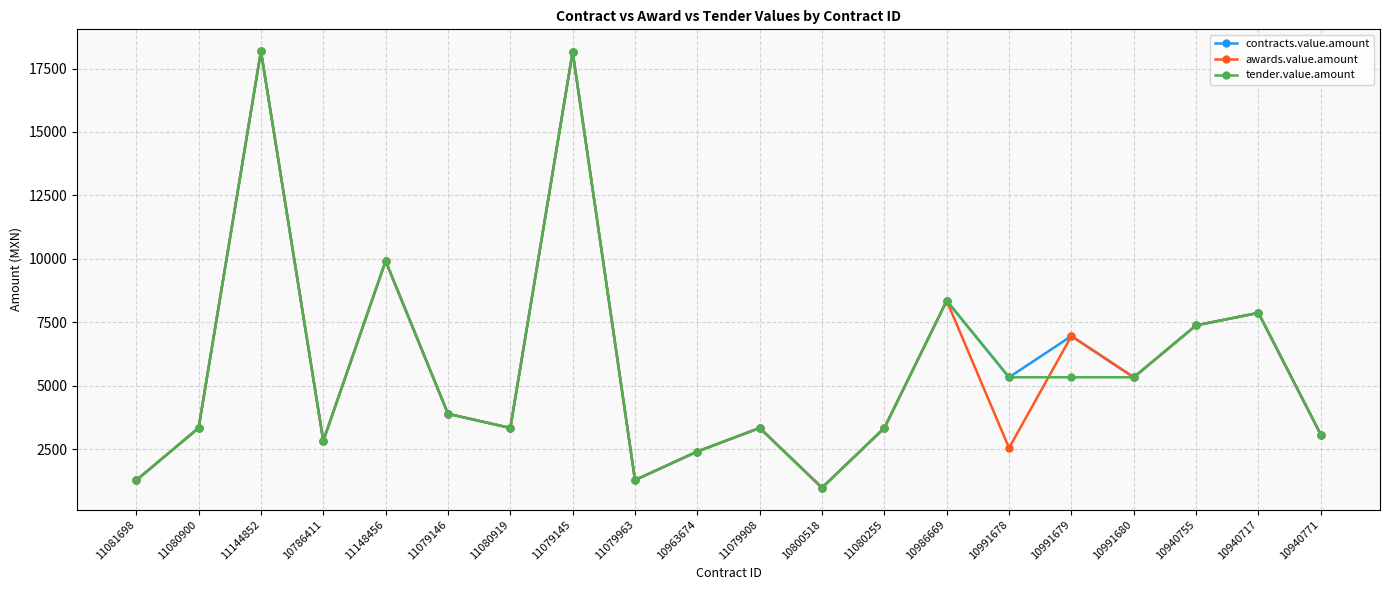

What position from the left is 11079145?

8